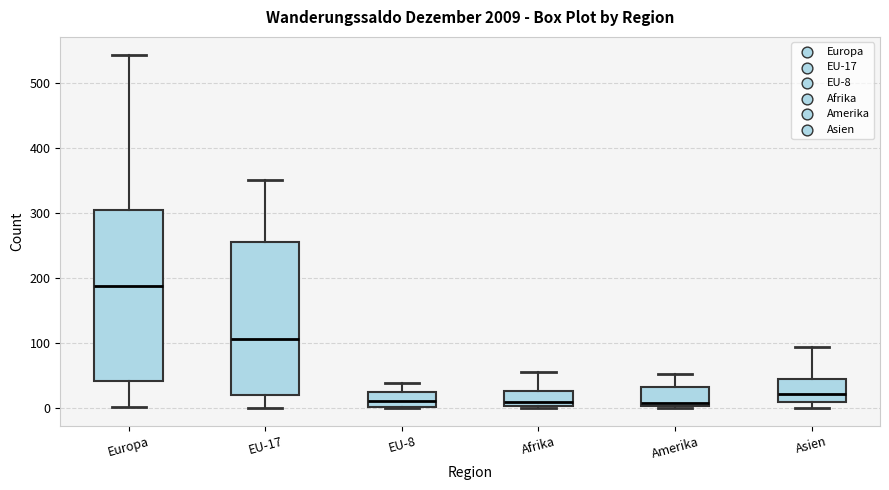

Comparing the boxes themselves (not the whiskers), which one is the tallest?

Europa